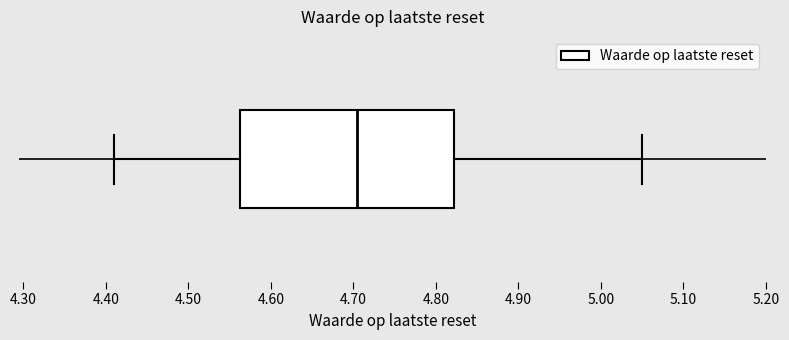

Transcribe this box plot: give where the median line is, the range the box spans, and where the two whiskers end, as read against the x-axis. The values are not printed on the chart, so give them approximately, as read against the axis.

median 4.71, box 4.56 to 4.82, whiskers 4.41 to 5.05